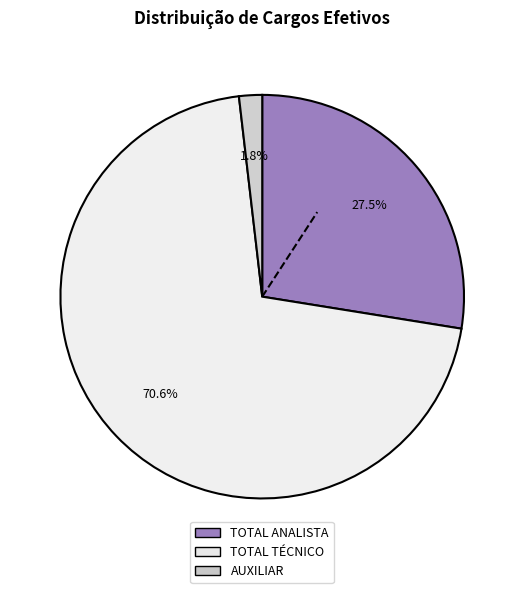

How many slices are in this pie chart?

3